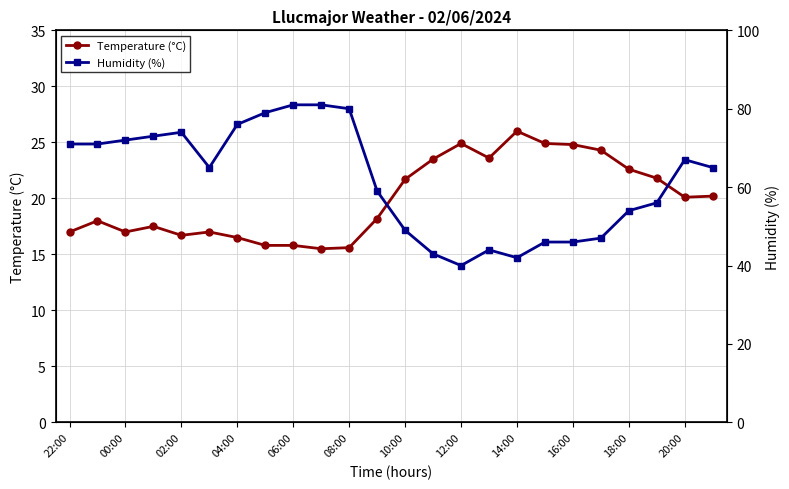

What is the lowest value of the Temperature (°C) series?

15.5